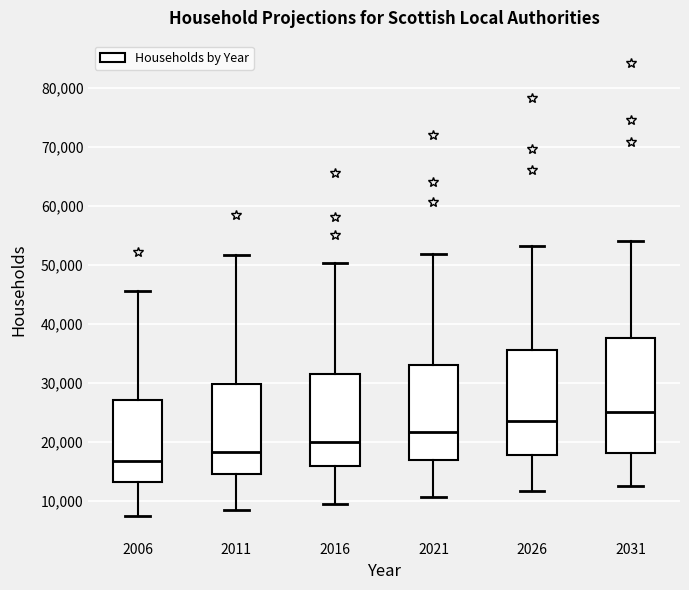

Reading left to right, transcribe this box plot: for each box, give where its median line is, the range the box spans, and where its two whiskers end, as read against the y-axis. The values are not printed on the chart, so give them approximately, as read against the axis.

2006: median 17000, box 13000 to 27000, whiskers 7000 to 46000
2011: median 18000, box 15000 to 30000, whiskers 8000 to 52000
2016: median 20000, box 16000 to 32000, whiskers 10000 to 50000
2021: median 22000, box 17000 to 33000, whiskers 11000 to 52000
2026: median 24000, box 18000 to 36000, whiskers 12000 to 53000
2031: median 25000, box 18000 to 38000, whiskers 13000 to 54000